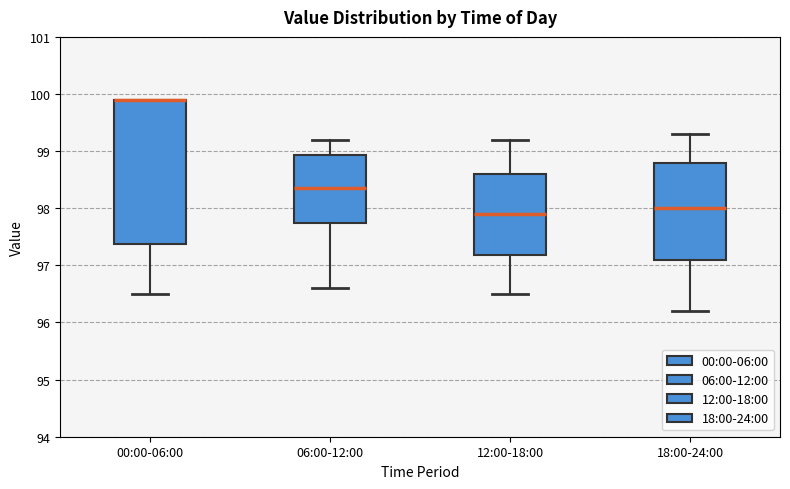

Reading left to right, read every box against the y-axis: the position of its median line, the range the box covers, and the ends of its whiskers. The values are not printed on the chart, so give them approximately, as read against the axis.

00:00-06:00: median 99.9 (drawn on the box's upper edge), box 97.4 to 99.9, whiskers 96.5 to 99.9
06:00-12:00: median 98.4, box 97.8 to 98.9, whiskers 96.6 to 99.2
12:00-18:00: median 97.9, box 97.2 to 98.6, whiskers 96.5 to 99.2
18:00-24:00: median 98.0, box 97.1 to 98.8, whiskers 96.2 to 99.3